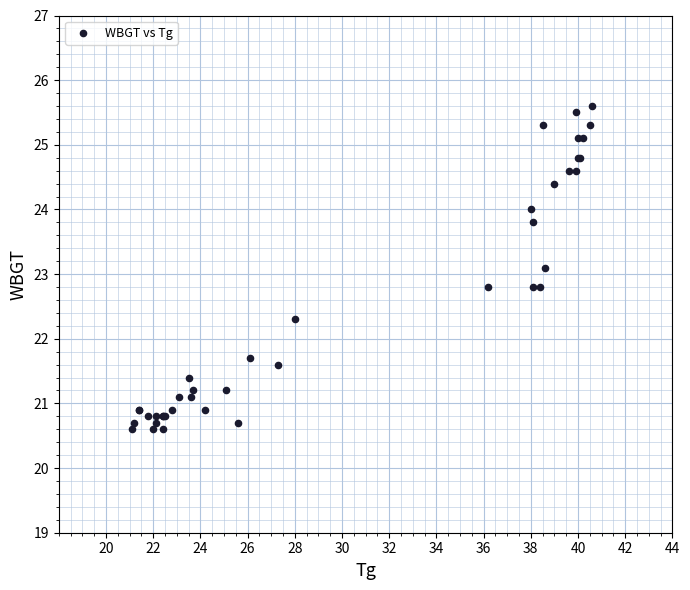

What Y value in the scatter plot is closest to 23?

23.1